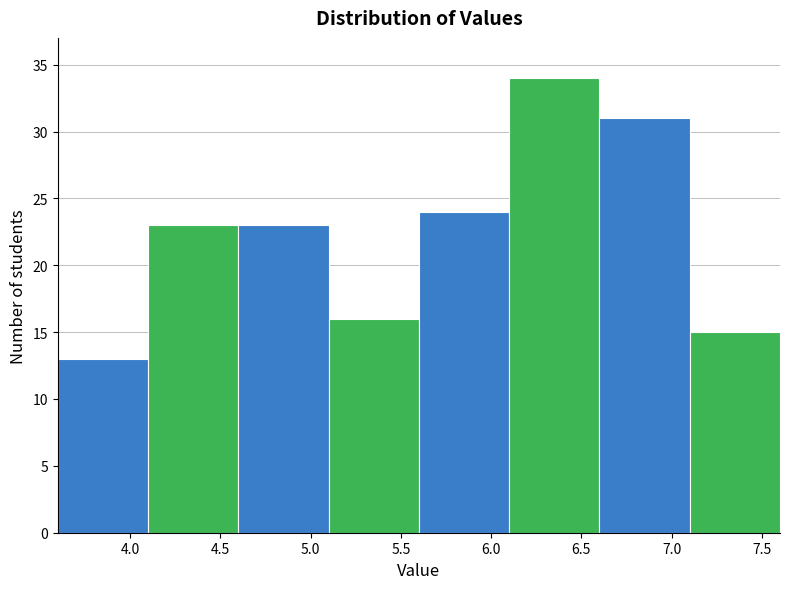

Reading left to right, transcribe this chart: for each bar, give the range it covers on the x-axis and its height. The values are not printed on the chart, so give them approximately, as read against the axis.

3.6 to 4.1: 13
4.1 to 4.6: 23
4.6 to 5.1: 23
5.1 to 5.6: 16
5.6 to 6.1: 24
6.1 to 6.6: 34
6.6 to 7.1: 31
7.1 to 7.6: 15